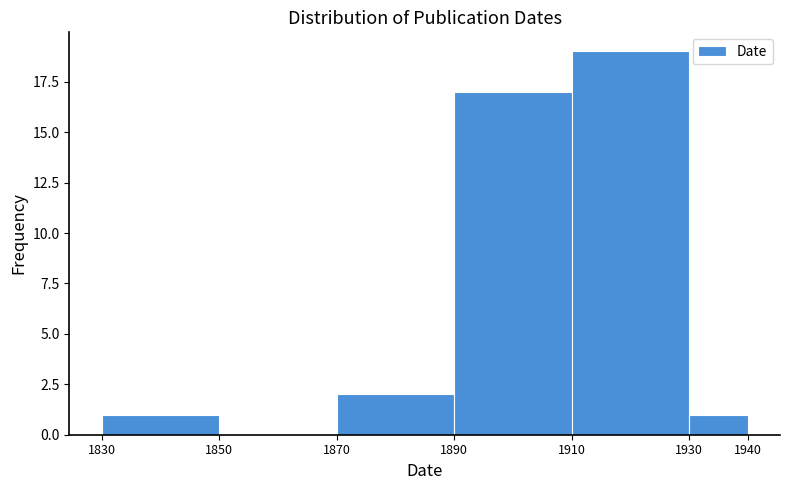

Reading left to right, list every bar in this chart as the range it spans on the x-axis followed by its height. The values are not printed on the chart, so give them approximately, as read against the axis.

1830 to 1850: 1
1850 to 1870: 0
1870 to 1890: 2
1890 to 1910: 17
1910 to 1930: 19
1930 to 1940: 1